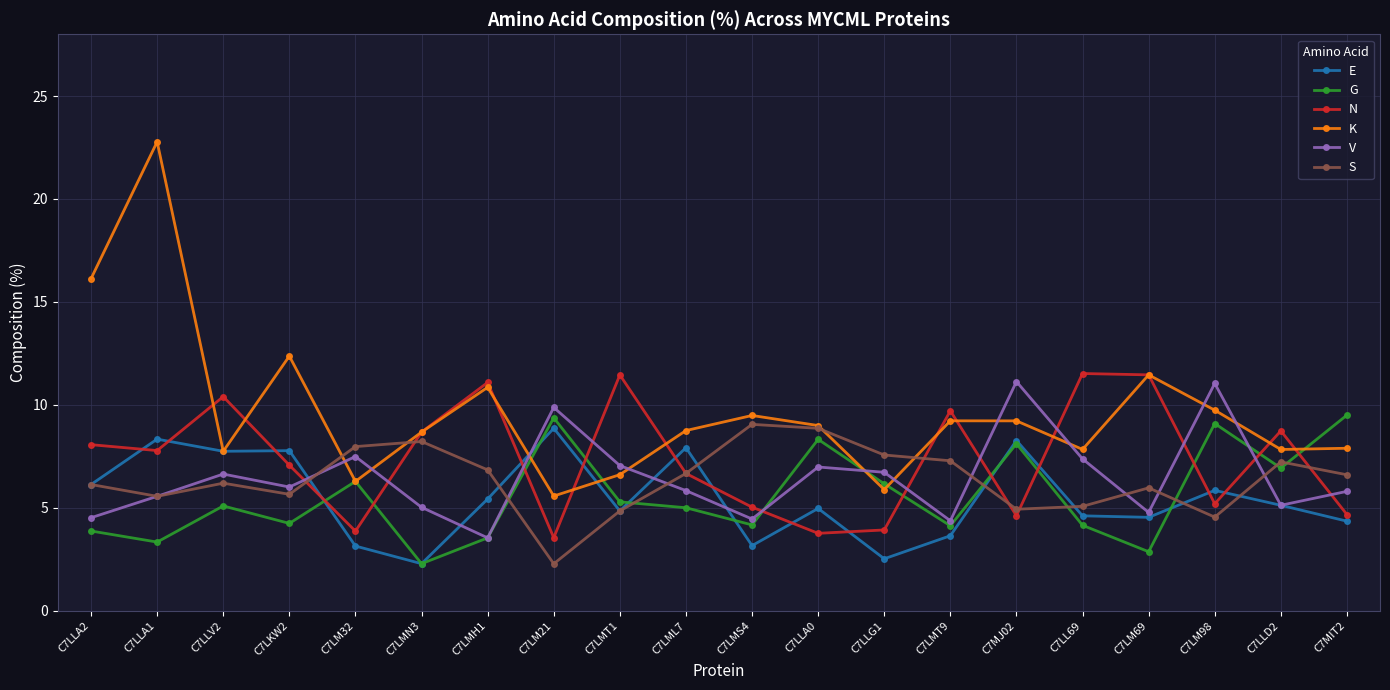

What is the spread (max minus min) of values at C7LLA0?

5.2